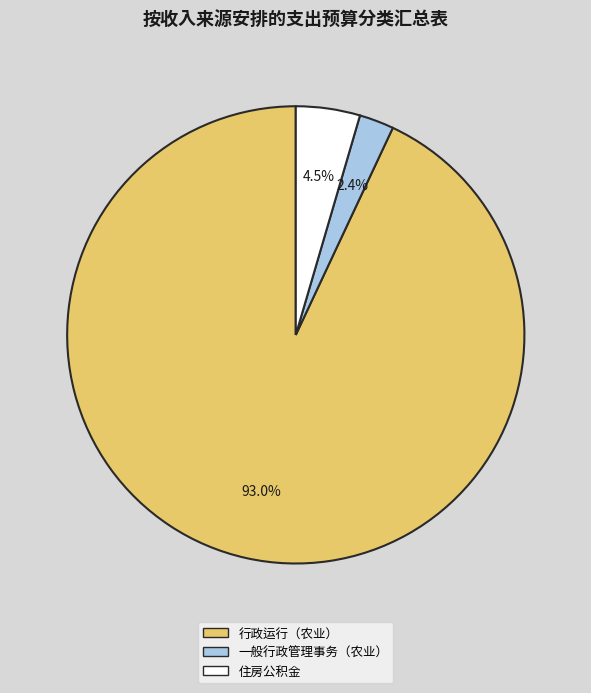

True or false: 行政运行（农业） accounts for 93% of the total.

True